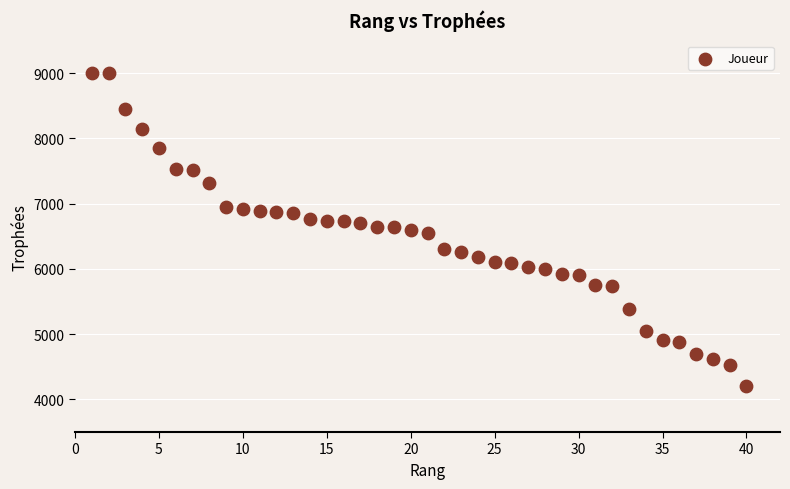

What is the range of Y values (max minus min)?

4800